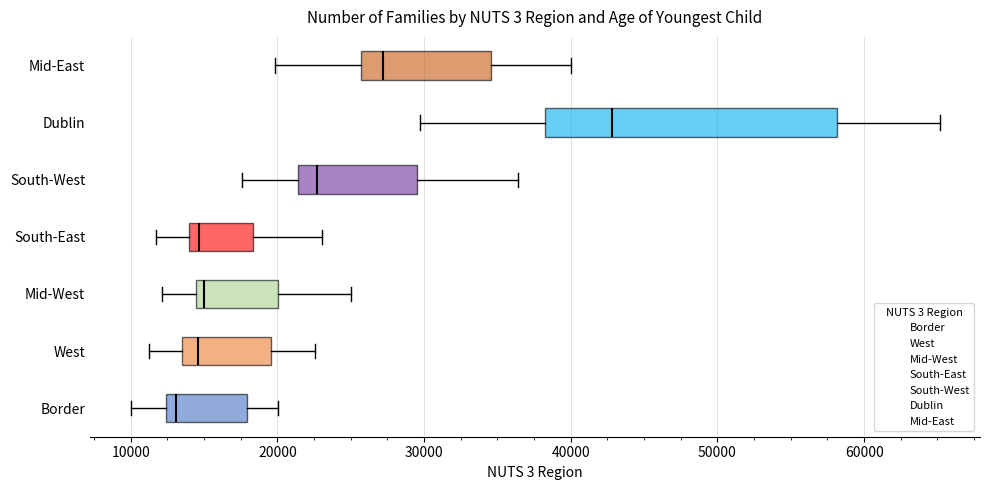

Reading bottom to top, transcribe this box plot: for each box, give where its median line is, the range the box spans, and where its two whiskers end, as read against the x-axis. The values are not printed on the chart, so give them approximately, as read against the axis.

Border: median 13000, box 12000 to 18000, whiskers 10000 to 20000
West: median 15000, box 14000 to 20000, whiskers 11000 to 23000
Mid-West: median 15000, box 14000 to 20000, whiskers 12000 to 25000
South-East: median 15000, box 14000 to 18000, whiskers 12000 to 23000
South-West: median 23000, box 21000 to 30000, whiskers 18000 to 36000
Dublin: median 43000, box 38000 to 58000, whiskers 30000 to 65000
Mid-East: median 27000, box 26000 to 35000, whiskers 20000 to 40000